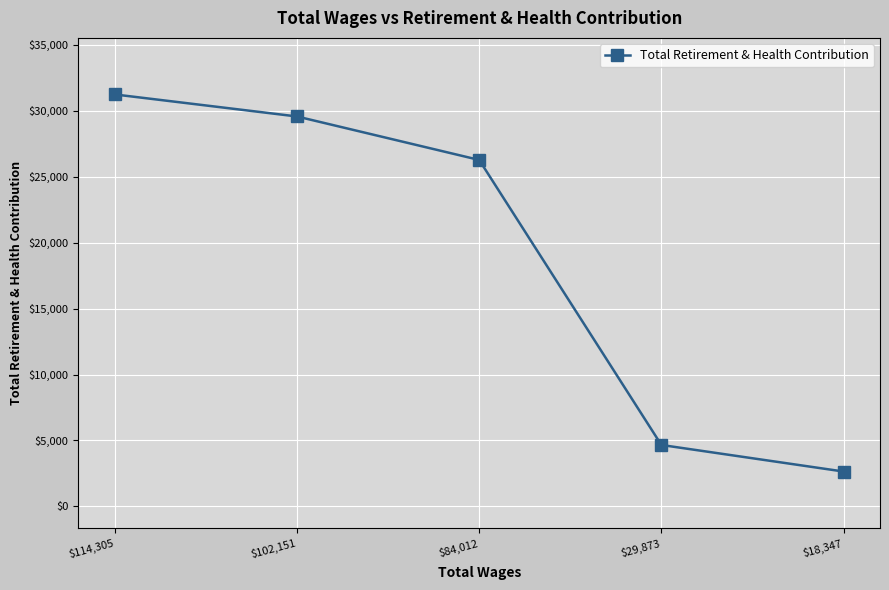

True or false: the data has more than 0 interior local peaks.

False